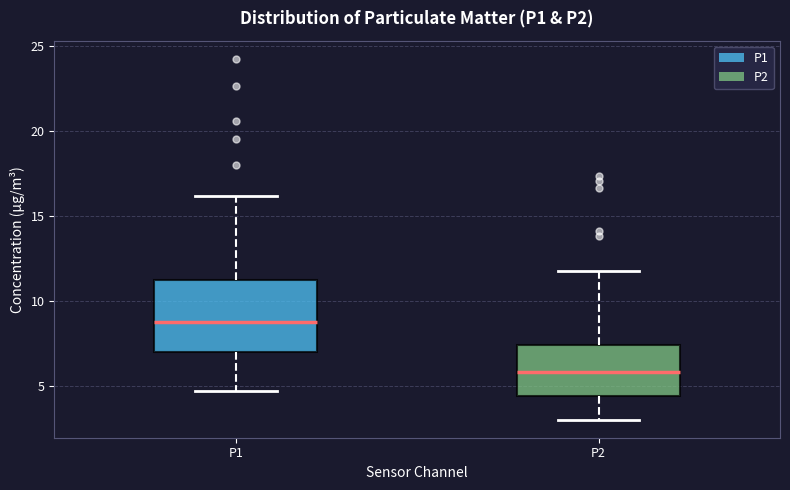

Which box's median line is the highest?

P1